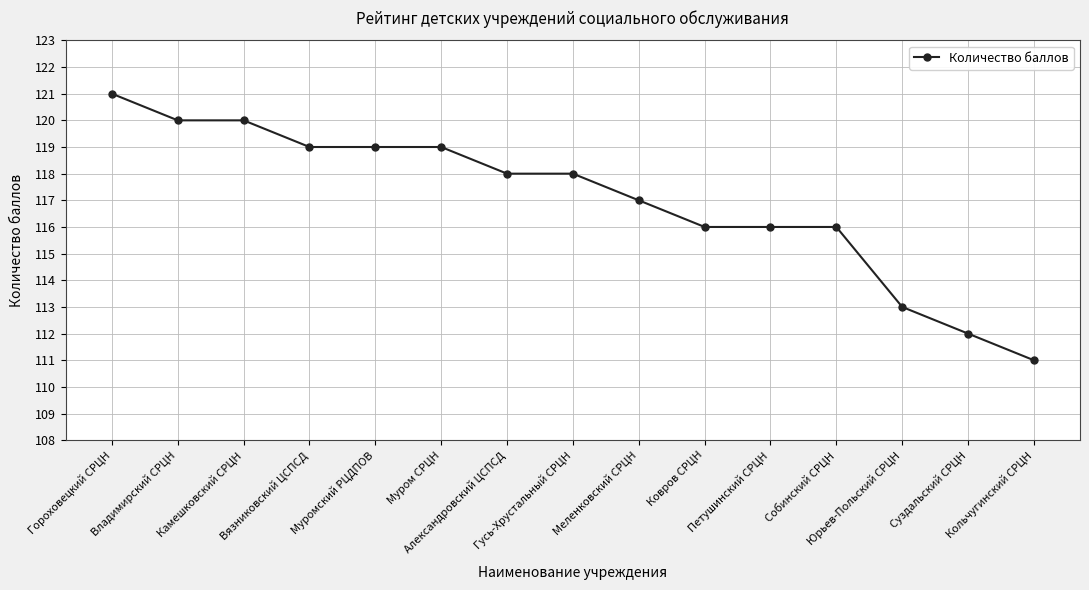

Is it true that the value at Муром СРЦН is 119?

True